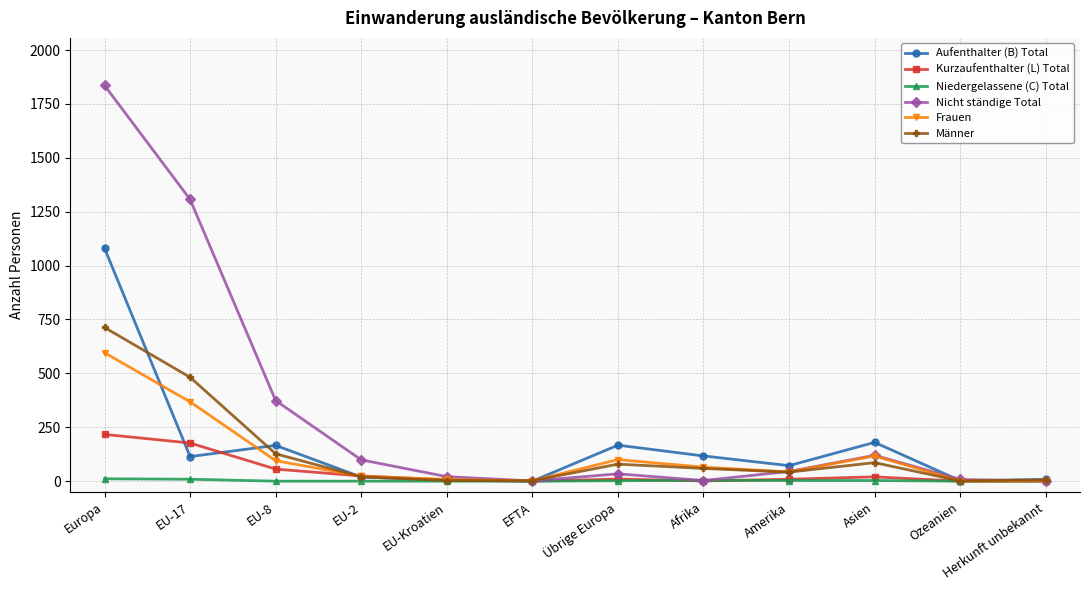

The Nicht ständige Total series shows 1307 at EU-17. True or false?

True